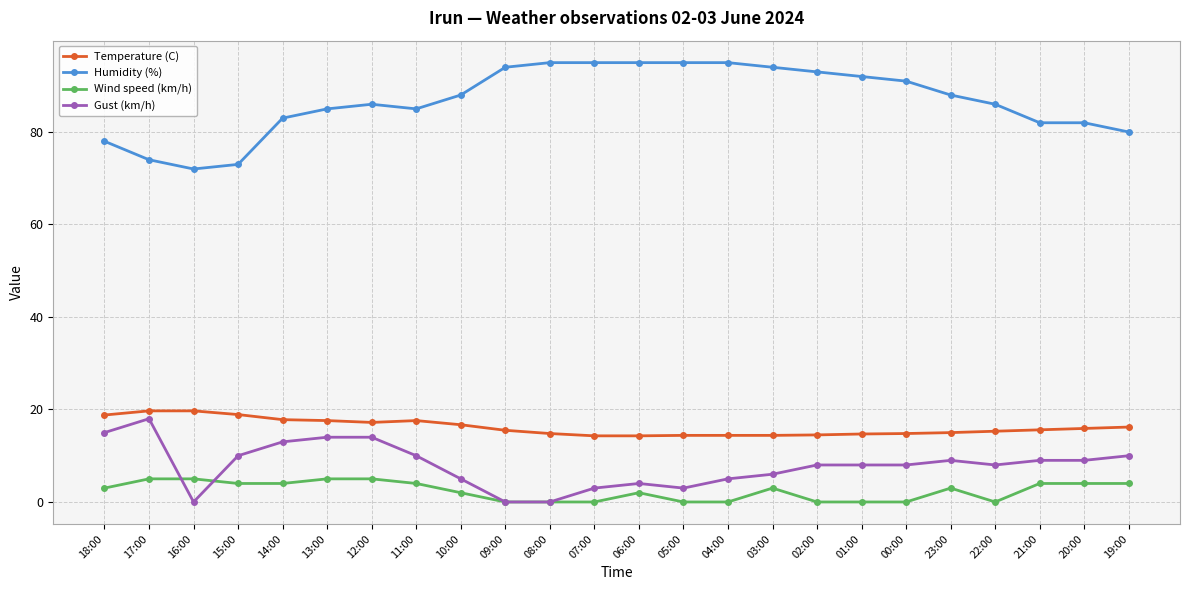

Between 04:00 and 03:00, which series saw the biggest shift?

Wind speed (km/h)